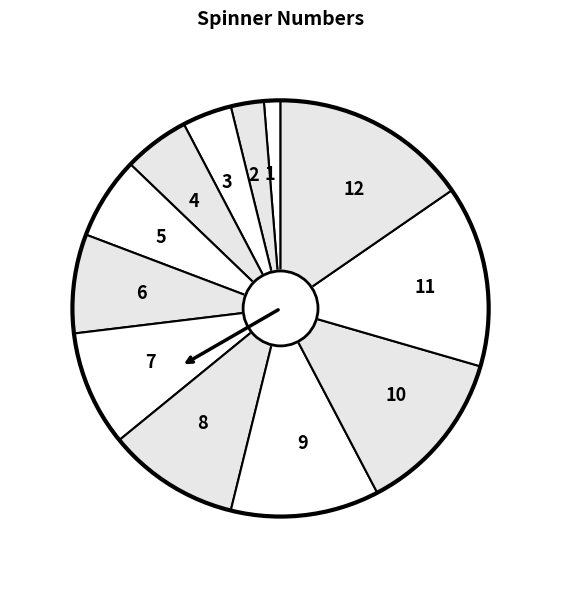

Count the number of slices in the pie.

12